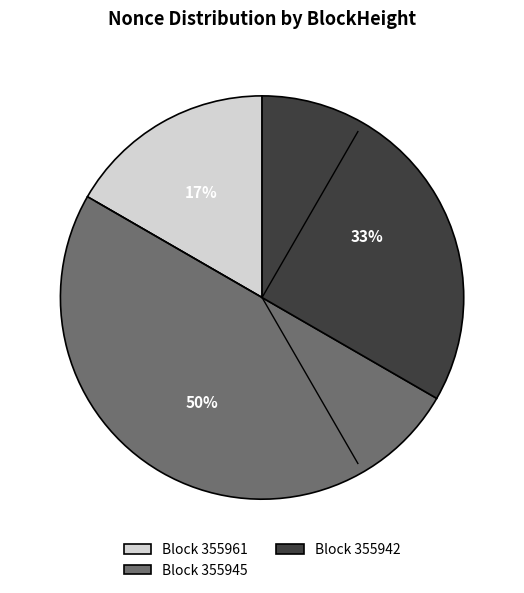

Is Block 355961 the majority of the pie?

No